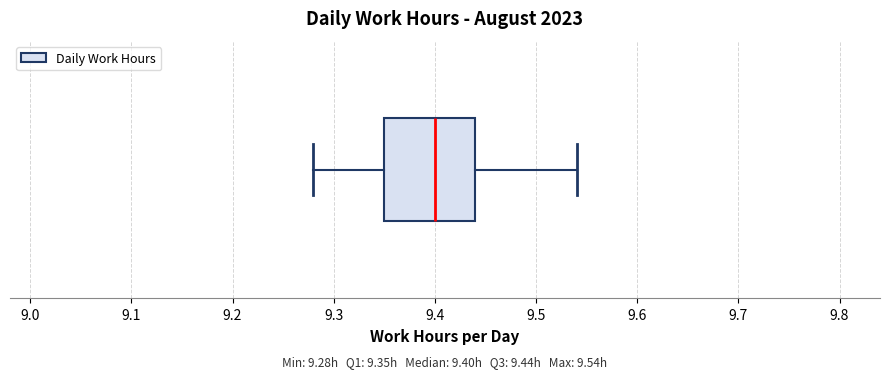

Transcribe this box plot: give where the median line is, the range the box spans, and where the two whiskers end, as read against the x-axis. The values are not printed on the chart, so give them approximately, as read against the axis.

median 9.40, box 9.35 to 9.44, whiskers 9.28 to 9.54